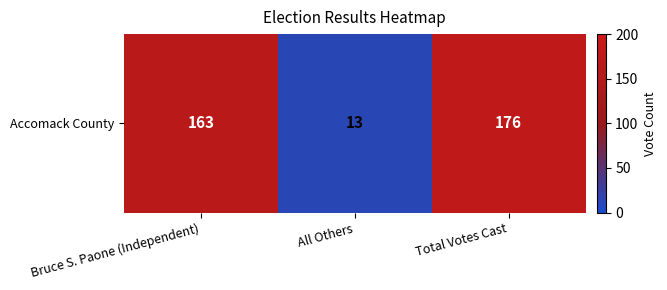

Rank the categories by value from lowest to highest.

All Others, Bruce S. Paone (Independent), Total Votes Cast